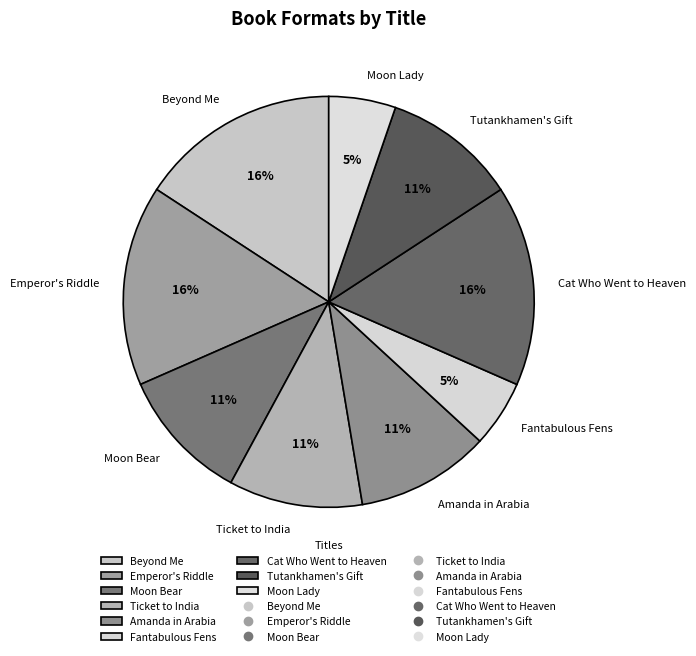

Do Moon Lady and Cat Who Went to Heaven together represent more than half of the pie?

No